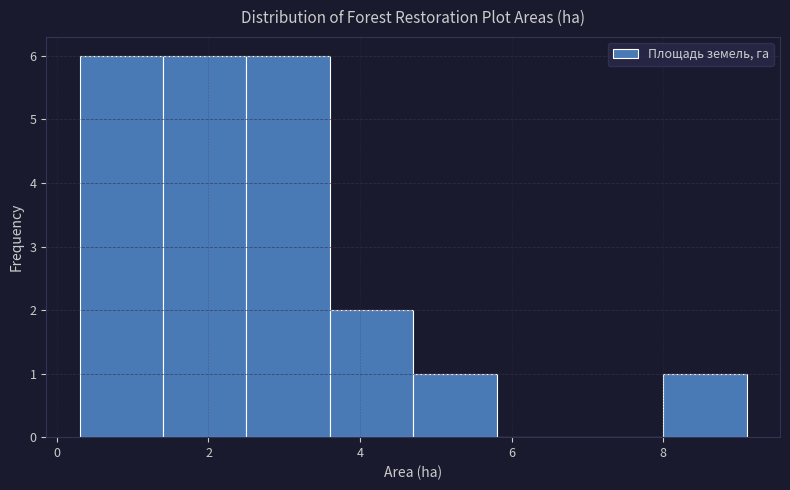

How tall is the bar that spans 3.6 to 4.7 on the x-axis? Neither the bar edges nor the heights are printed on the chart, so give them approximately, as read against the axes.

2